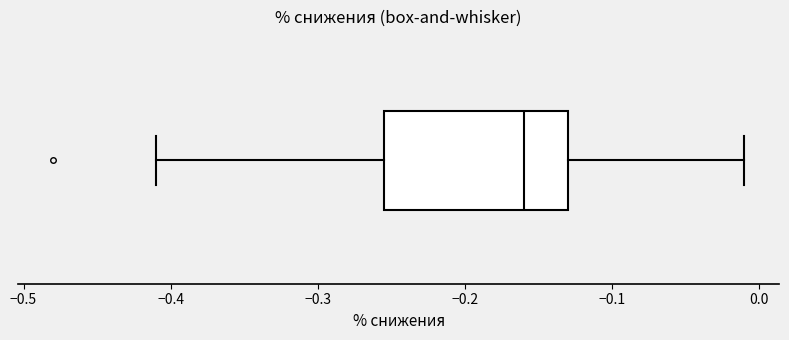

Transcribe this box plot: give where the median line is, the range the box spans, and where the two whiskers end, as read against the x-axis. The values are not printed on the chart, so give them approximately, as read against the axis.

median -0.16, box -0.25 to -0.13, whiskers -0.41 to -0.01